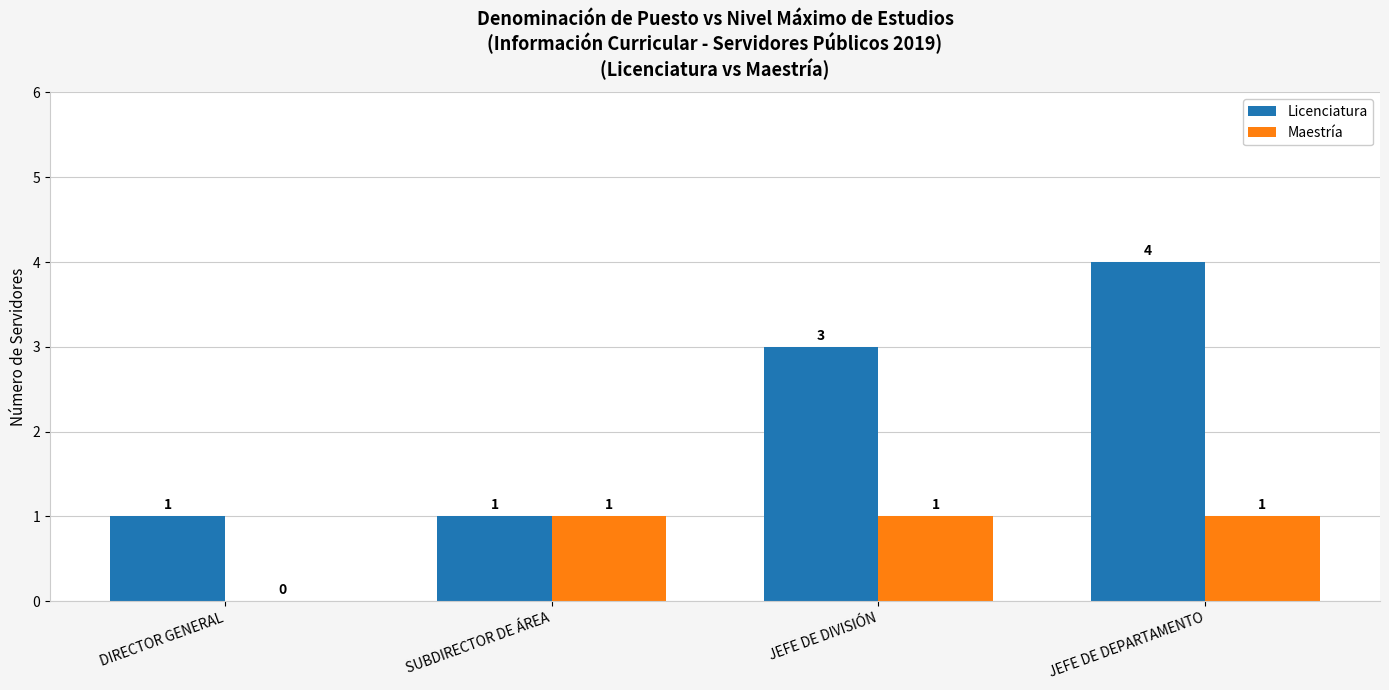

Between DIRECTOR GENERAL and JEFE DE DIVISIÓN, which series saw the biggest shift?

Licenciatura